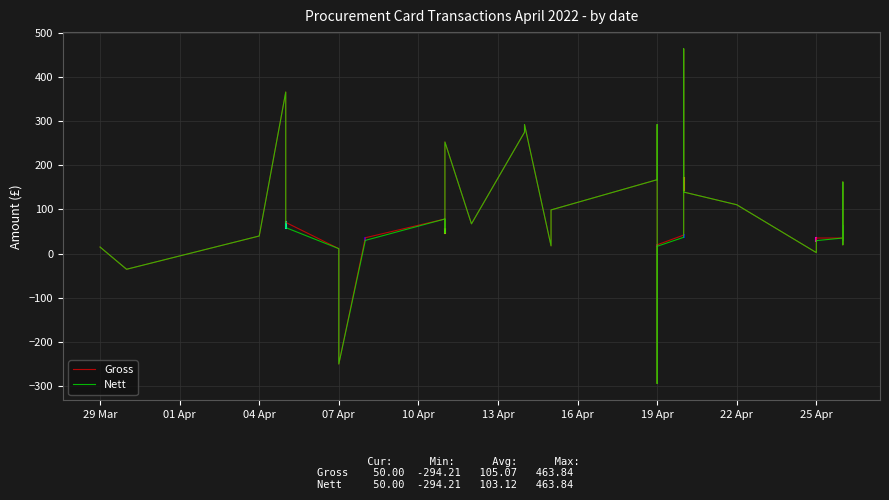

List the series in order of their peak value, lowest first.

Gross, Nett